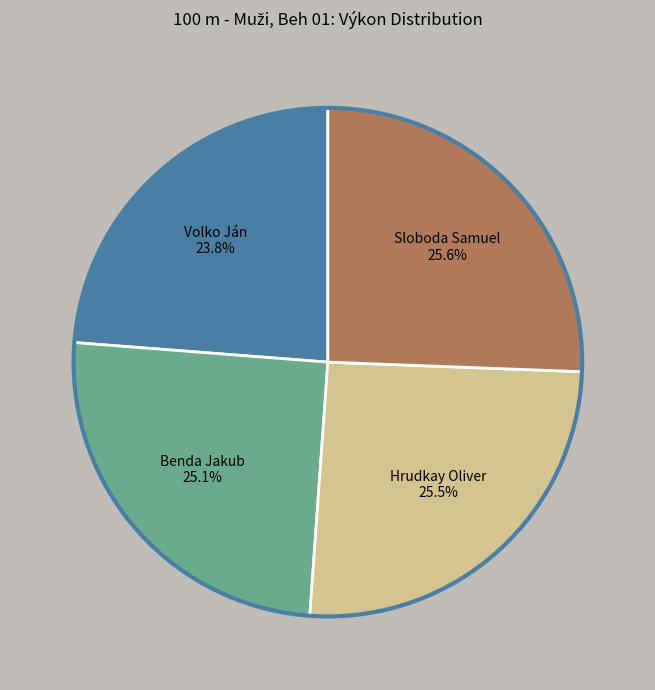

To the nearest percent, what percentage of the pie is Volko Ján?

24%